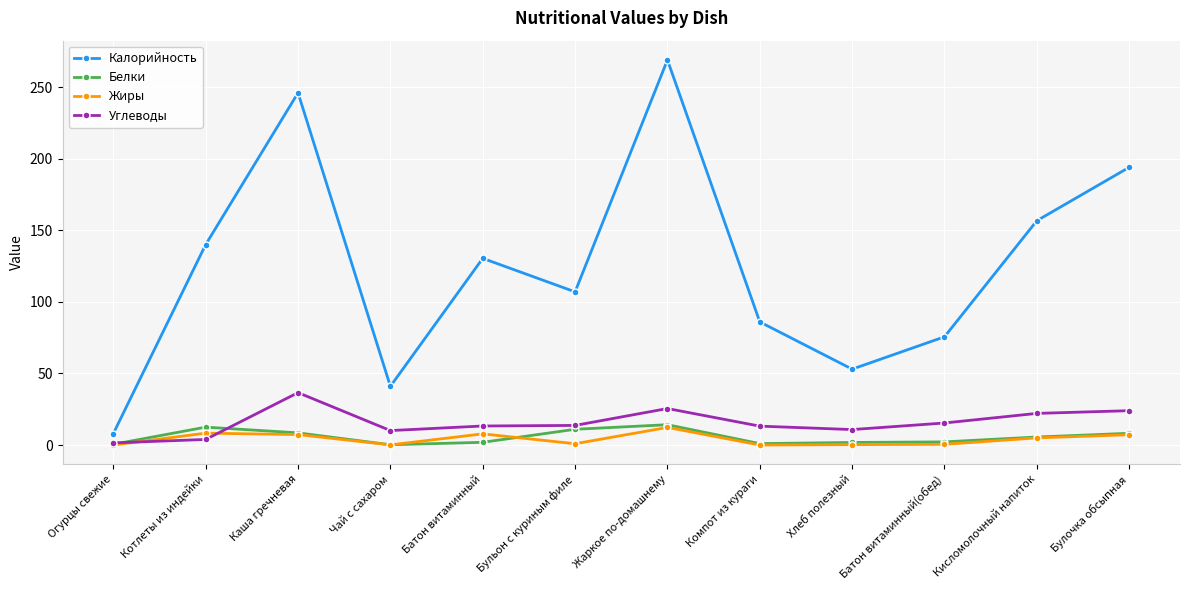

How many values in the Калорийность series exceed 130?

6